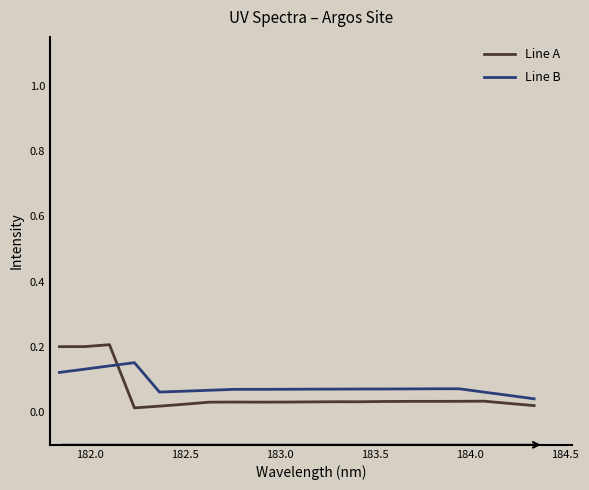

What are all the series names shown in the legend?

Line A, Line B